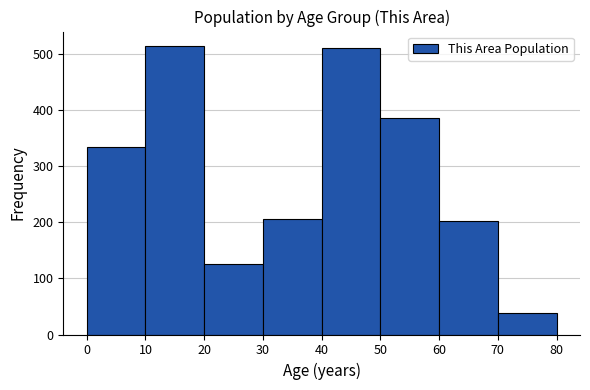

Reading left to right, transcribe this chart: for each bar, give the range it covers on the x-axis and its height. The values are not printed on the chart, so give them approximately, as read against the axis.

0 to 10: 340
10 to 20: 520
20 to 30: 130
30 to 40: 210
40 to 50: 510
50 to 60: 390
60 to 70: 200
70 to 80: 40